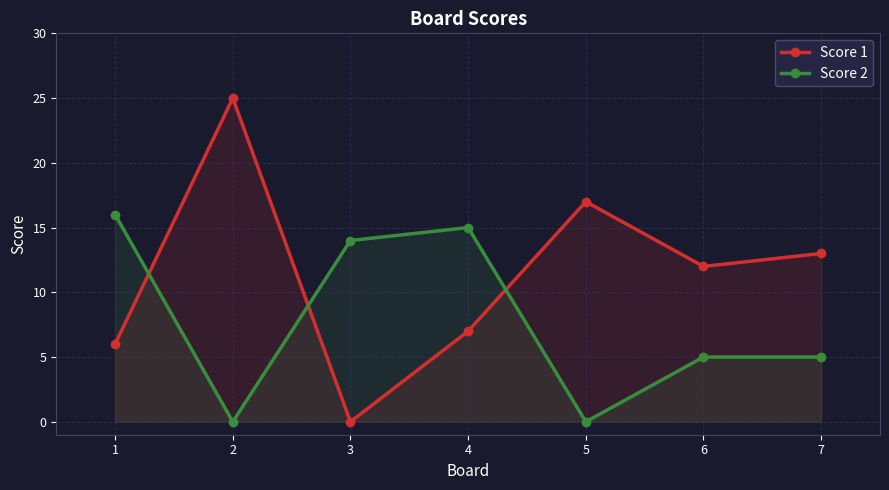

List the series in order of their overall mean, lowest first.

Score 2, Score 1